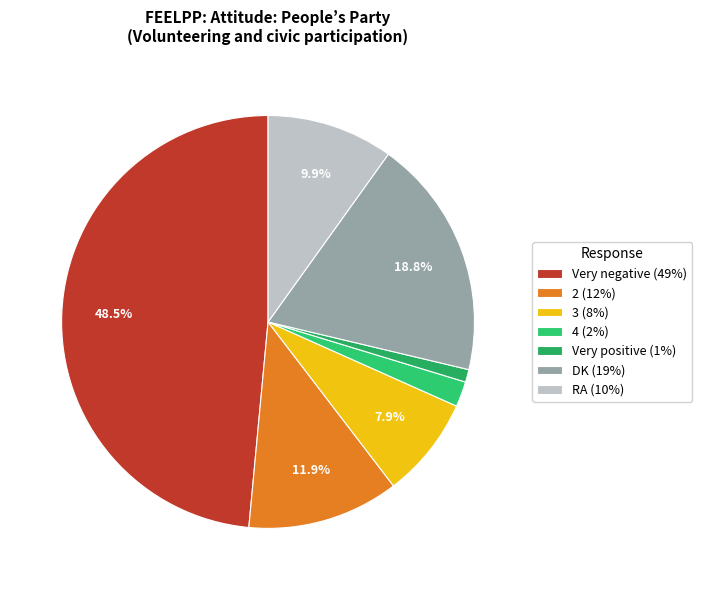

What is the change in value from Very positive to RA?

+9